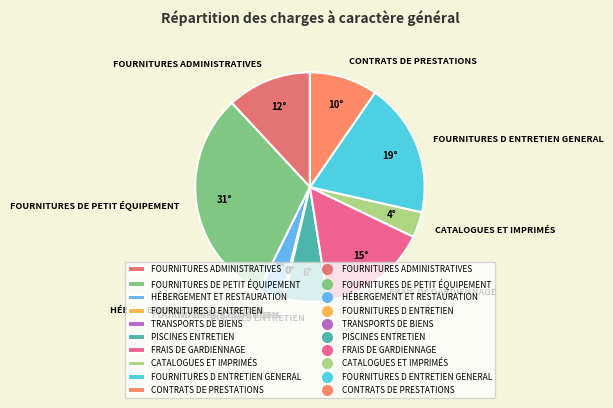

Which slice is the largest?

FOURNITURES DE PETIT ÉQUIPEMENT